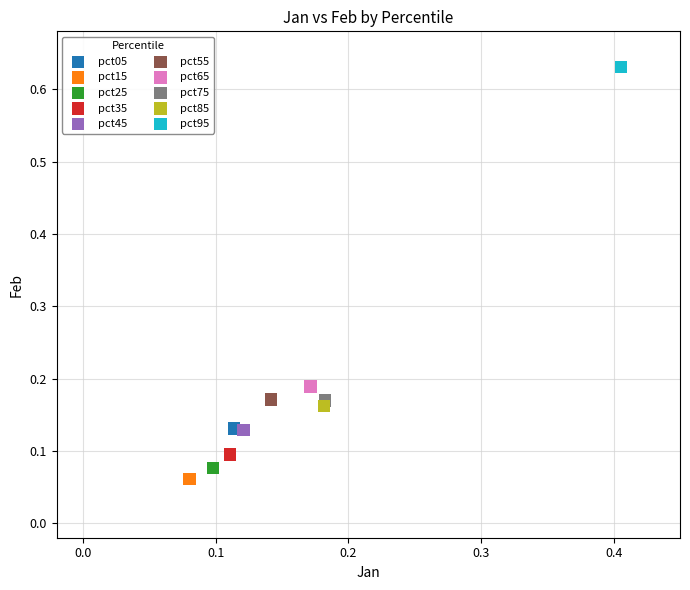

Which series contains the lowest Y value?

pct15